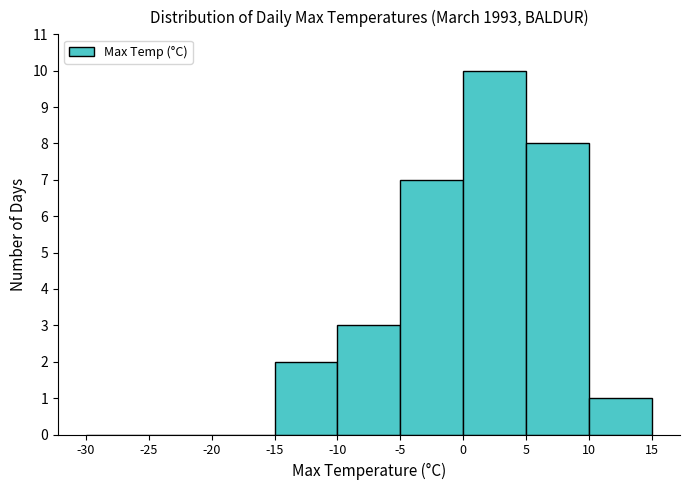

How tall is the bar that spans 0 to 5 on the x-axis? The values are not printed on the chart, so give them approximately, as read against the axis.

10